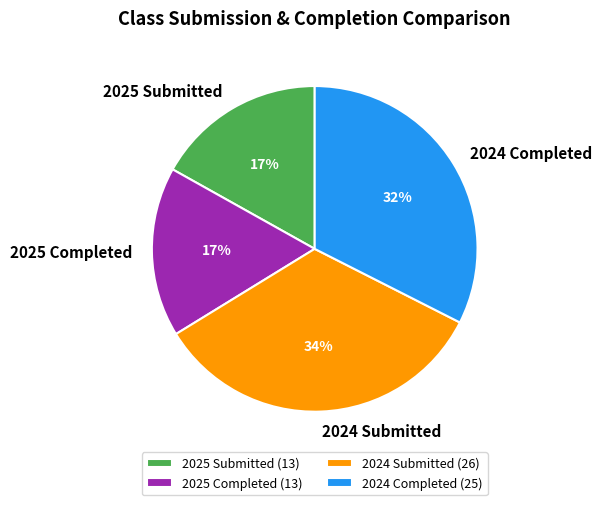

Count the number of slices in the pie.

4